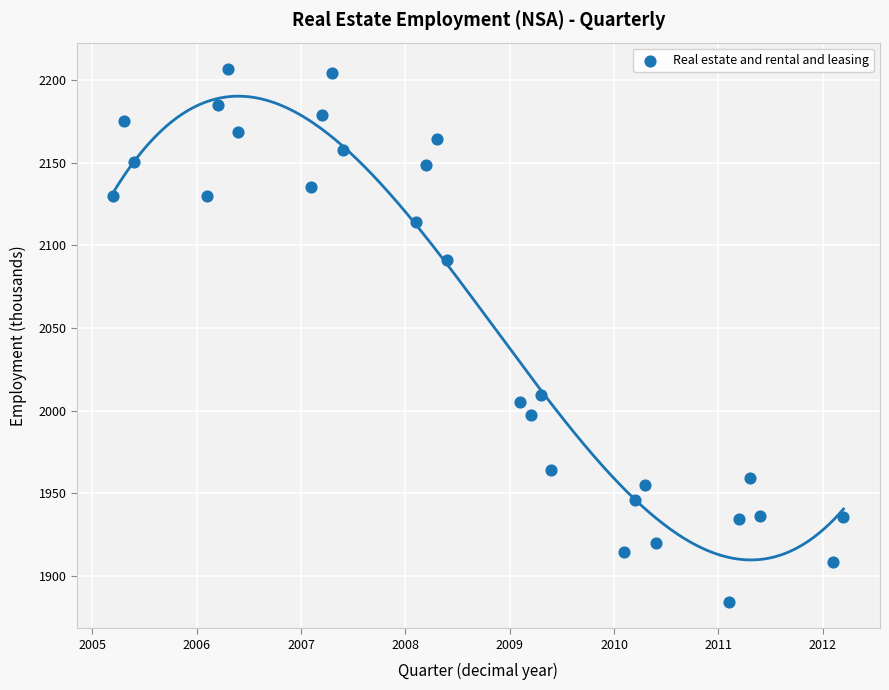

What Y value in the scatter plot is closest to 2045?

2009.3